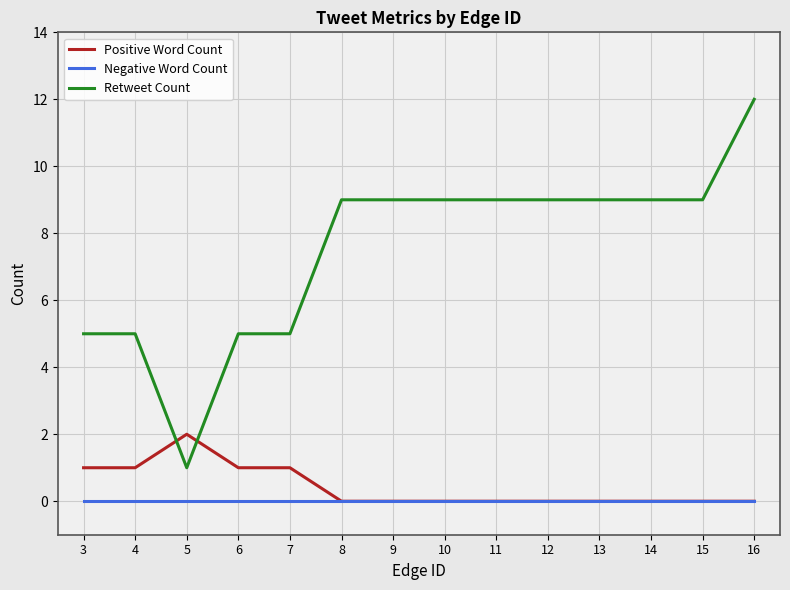

What is the spread (max minus min) of values at 4?

5